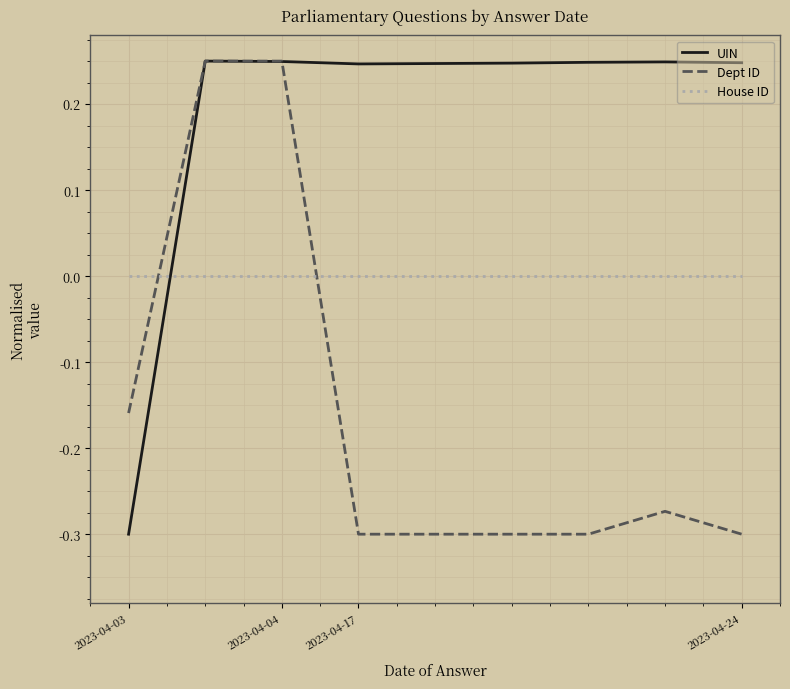

How many intersections are there between Dept ID and House ID?

2